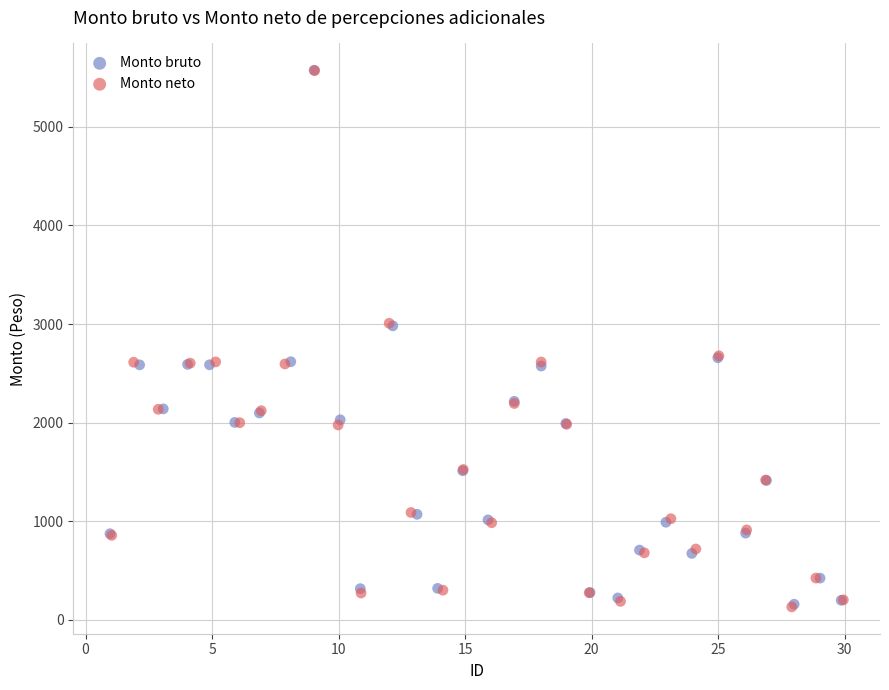

Which series has the largest Y range (max minus min)?

Monto neto